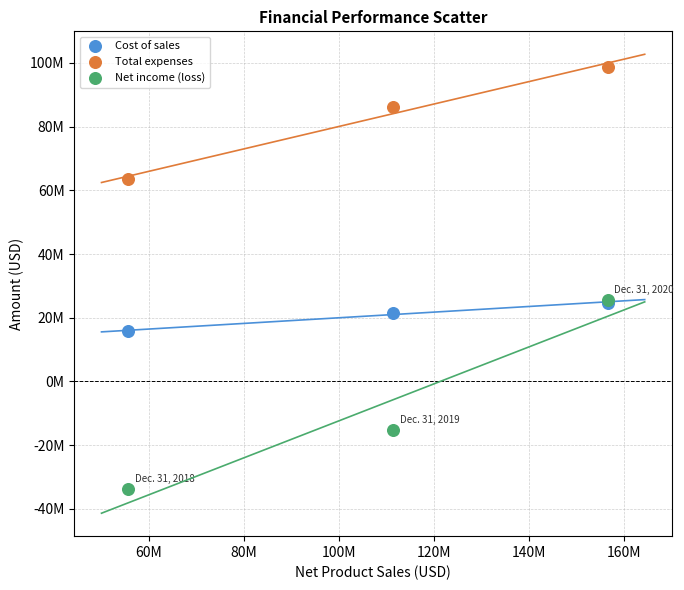

What are all the series names shown in the legend?

Cost of sales, Total expenses, Net income (loss)